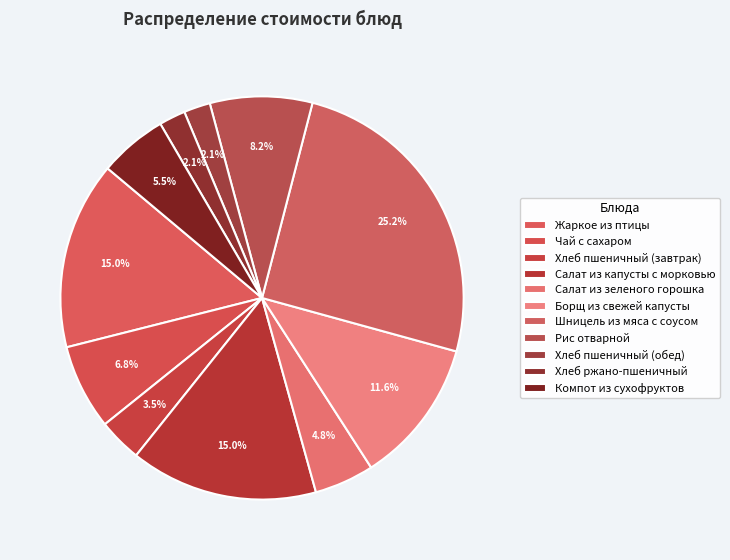

Count the number of slices in the pie.

11